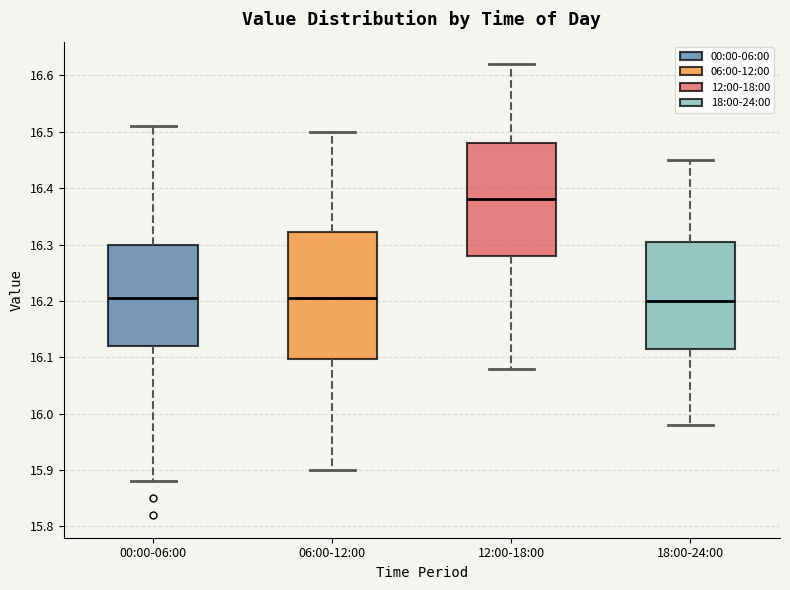

Where does the median line of the box for 06:00-12:00 sit on the y-axis? The values are not printed on the chart, so give them approximately, as read against the axis.

16.21